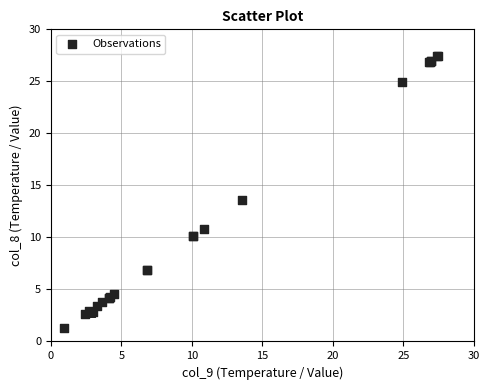

What Y value in the scatter plot is closest to 14?

13.6